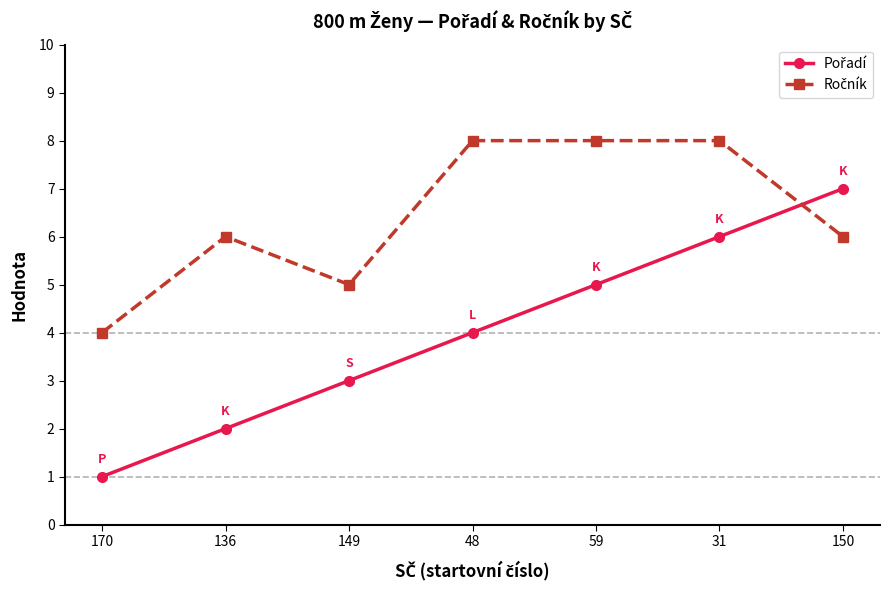

What is the spread (max minus min) of values at 59?

3